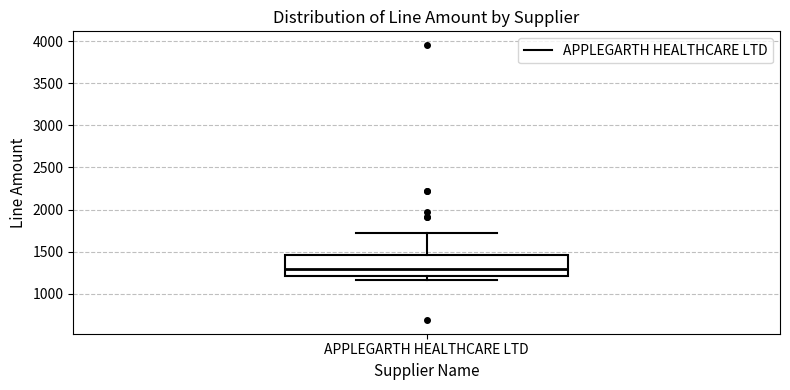

Where is the upper edge of the box for APPLEGARTH HEALTHCARE LTD on the y-axis? The values are not printed on the chart, so give them approximately, as read against the axis.

1450